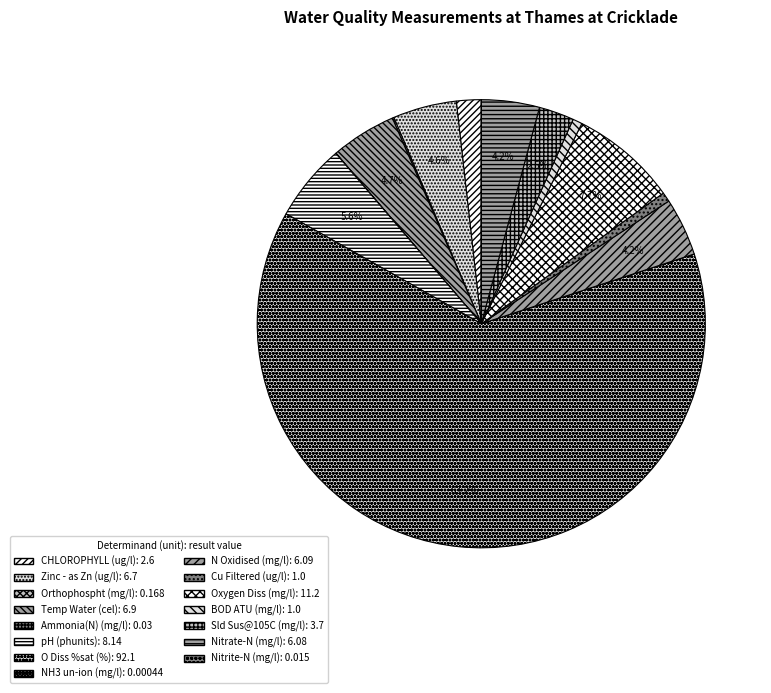

To the nearest percent, what is the average slice percentage?

7%